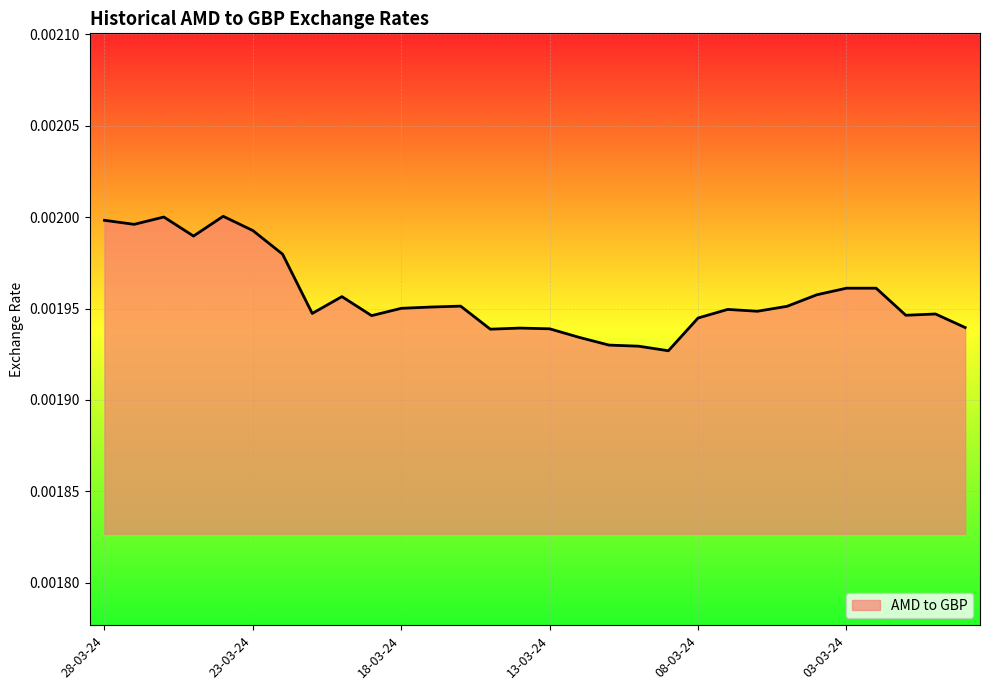

At which category does the chart reach its peak across all series?

24-03-24